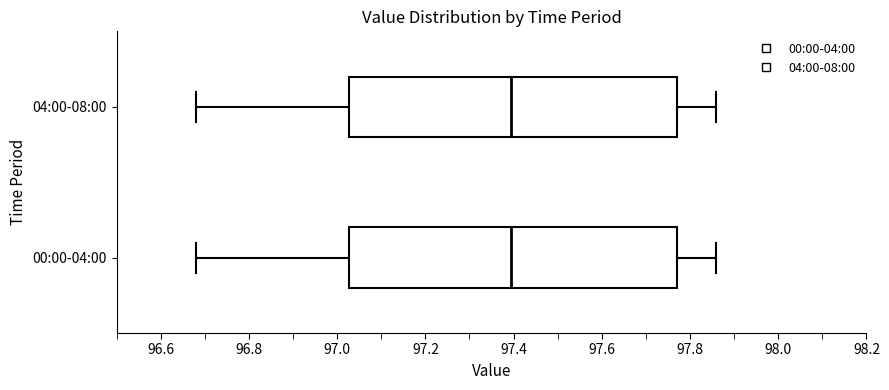

Where does the right whisker of the box for 04:00-08:00 end on the x-axis? The values are not printed on the chart, so give them approximately, as read against the axis.

97.86